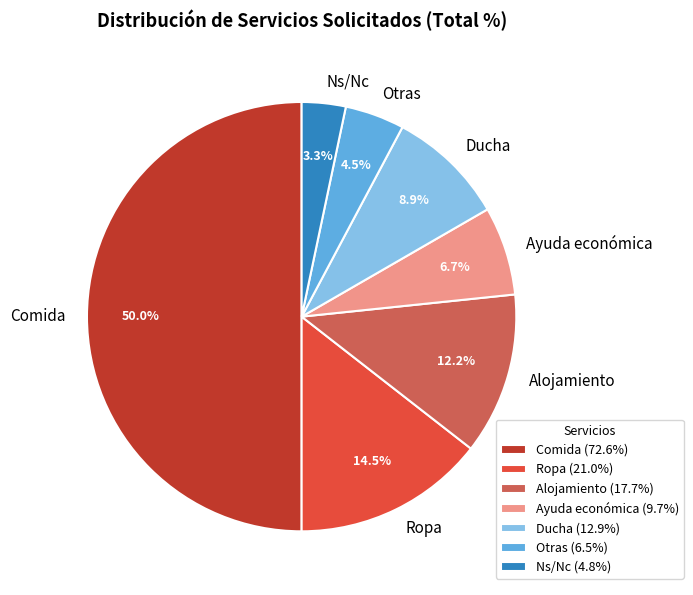

Between Ducha and Alojamiento, which is larger?

Alojamiento